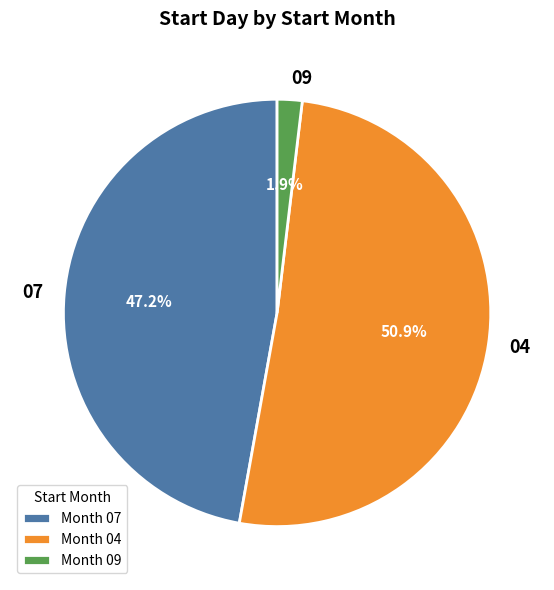

Is Month 04 the majority of the pie?

Yes